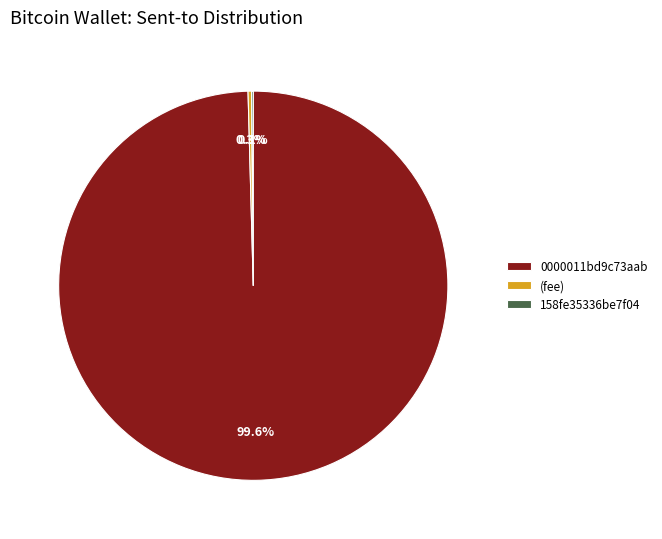

Is the sum of 0000011bd9c73aab and (fee) greater than half?

Yes